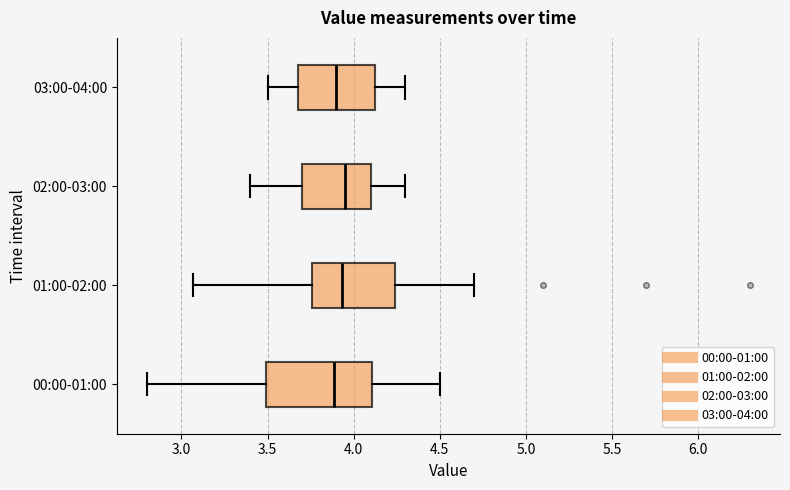

Reading bottom to top, transcribe this box plot: for each box, give where its median line is, the range the box spans, and where its two whiskers end, as read against the x-axis. The values are not printed on the chart, so give them approximately, as read against the axis.

00:00-01:00: median 3.90, box 3.50 to 4.10, whiskers 2.80 to 4.50
01:00-02:00: median 3.95, box 3.75 to 4.25, whiskers 3.05 to 4.70
02:00-03:00: median 3.95, box 3.70 to 4.10, whiskers 3.40 to 4.30
03:00-04:00: median 3.90, box 3.70 to 4.15, whiskers 3.50 to 4.30